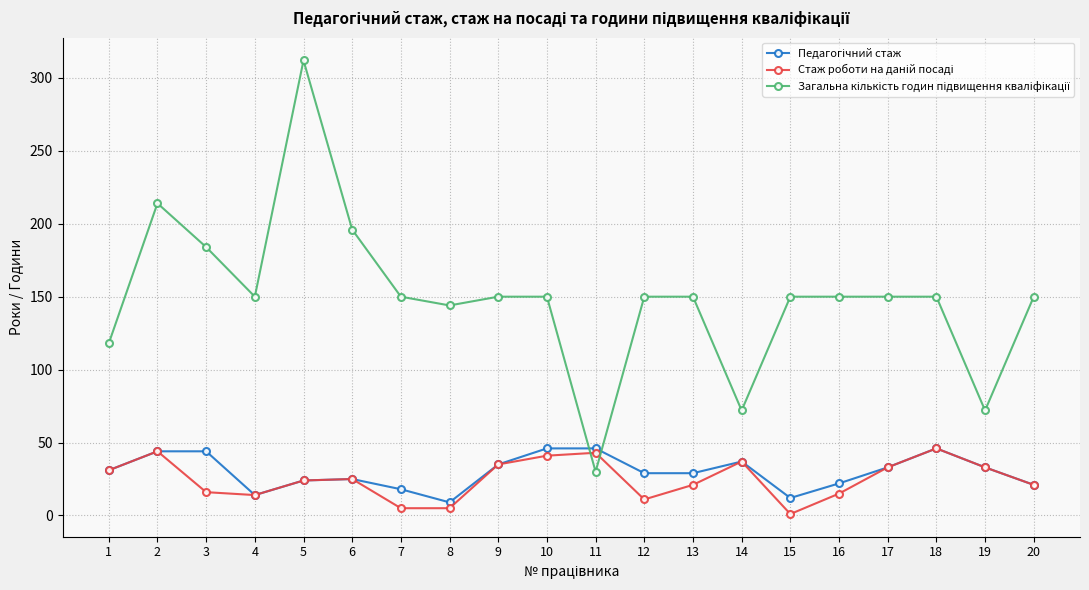

At which category is the sum across all series the highest?

5